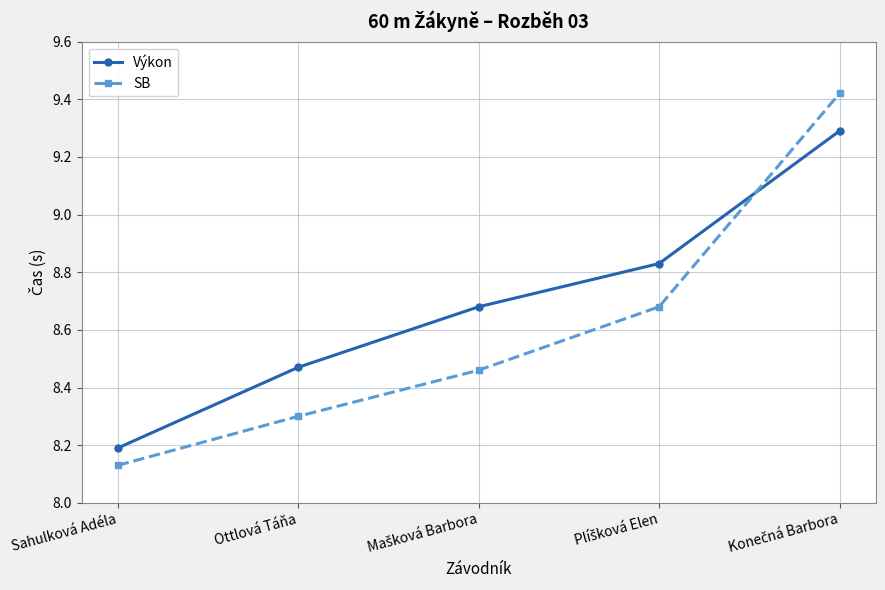

Which series ends up on top after the final intersection of Výkon and SB?

SB